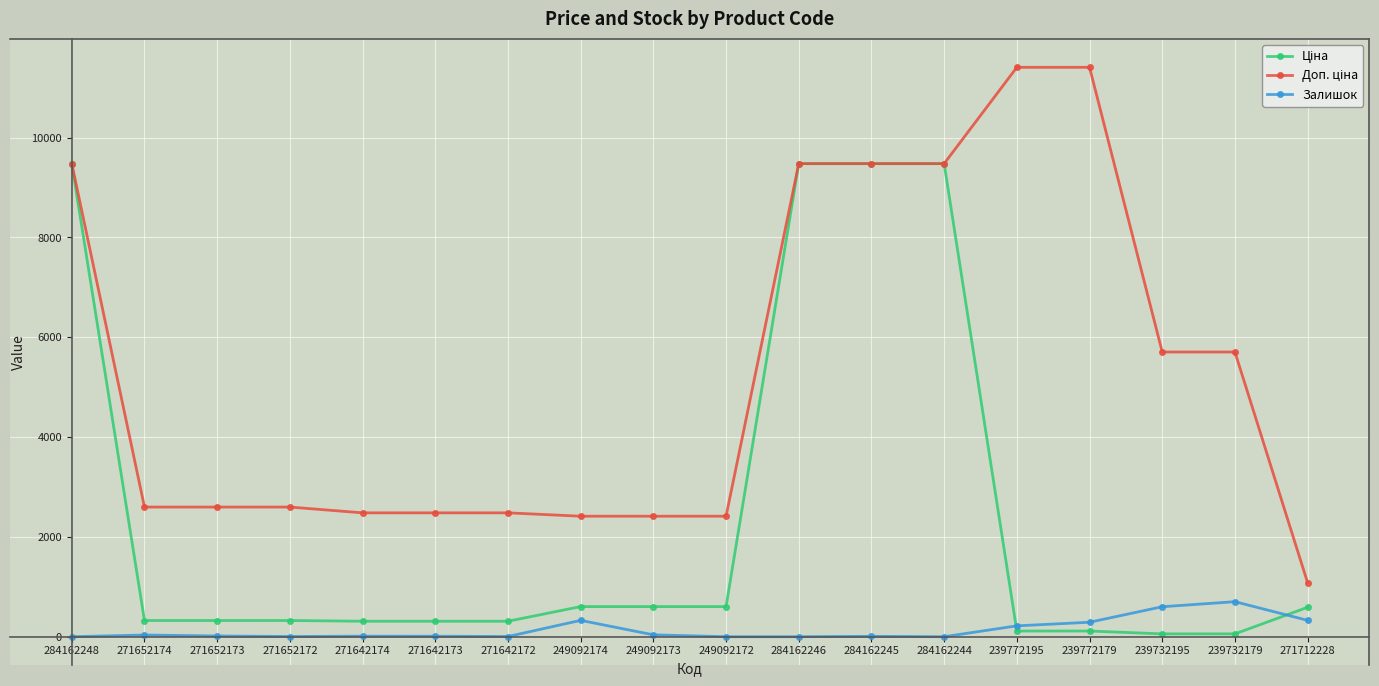

What is the total value across all series at 249092172?

3018.6